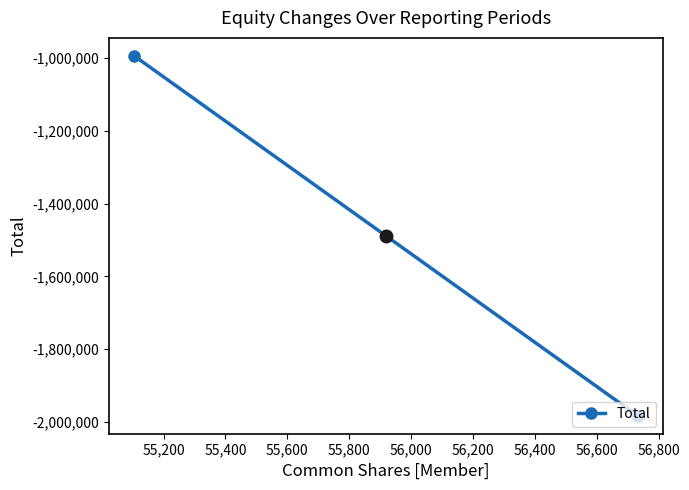

What is the average value?

-1488564